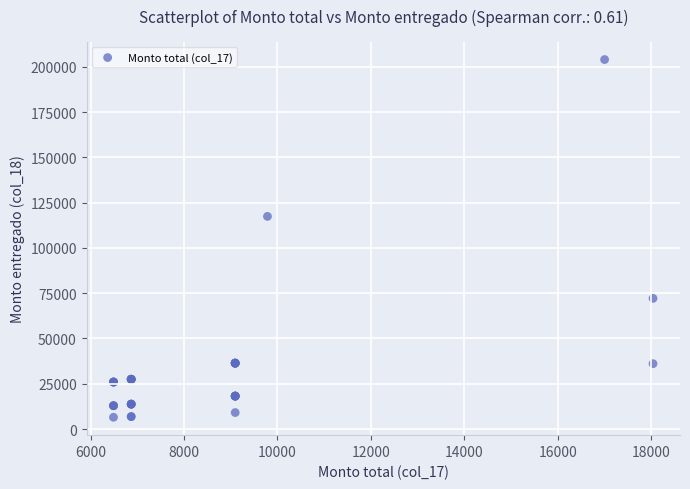

What Y value in the scatter plot is closest to 105277?

117442.4